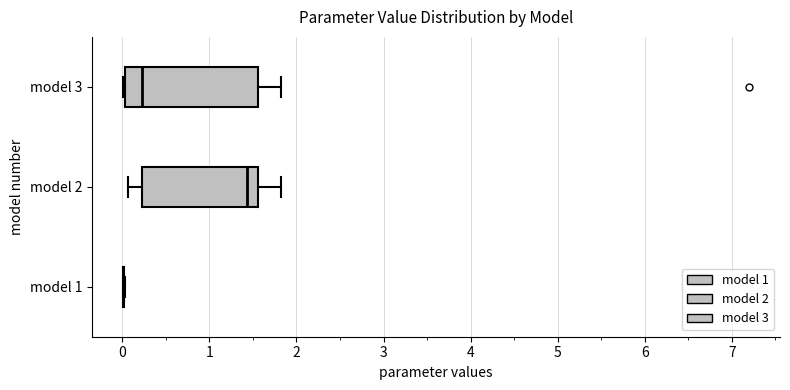

Reading bottom to top, read every box against the x-axis: the position of its median line, the range the box covers, and the ends of its whiskers. The values are not printed on the chart, so give them approximately, as read against the axis.

model 1: box collapsed to a line at 0.0, whiskers 0.0 to 0.0
model 2: median 1.4, box 0.2 to 1.6, whiskers 0.1 to 1.8
model 3: median 0.2, box 0.0 to 1.6, whiskers 0.0 to 1.8